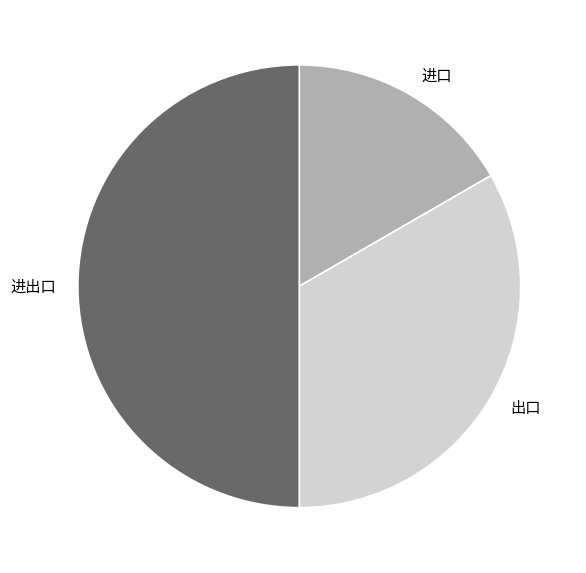

Does 进口 account for over 50% of the chart?

No